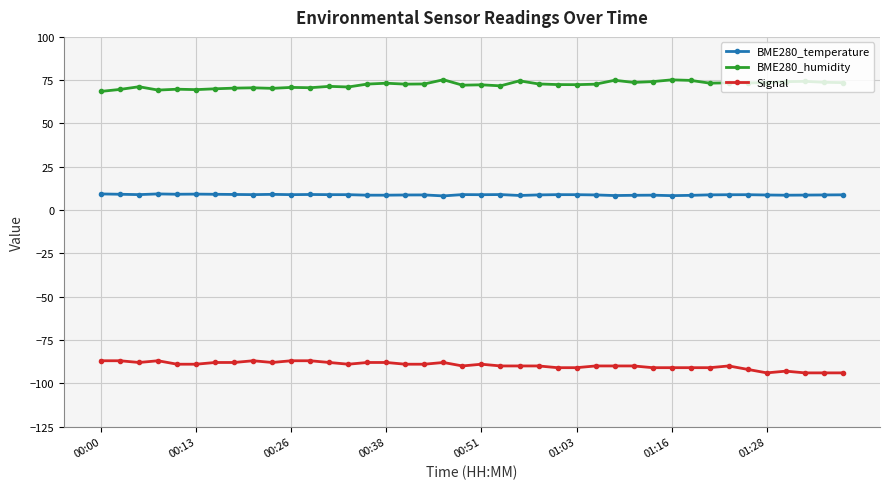

True or false: Signal has more than 1 interior local peaks.

True